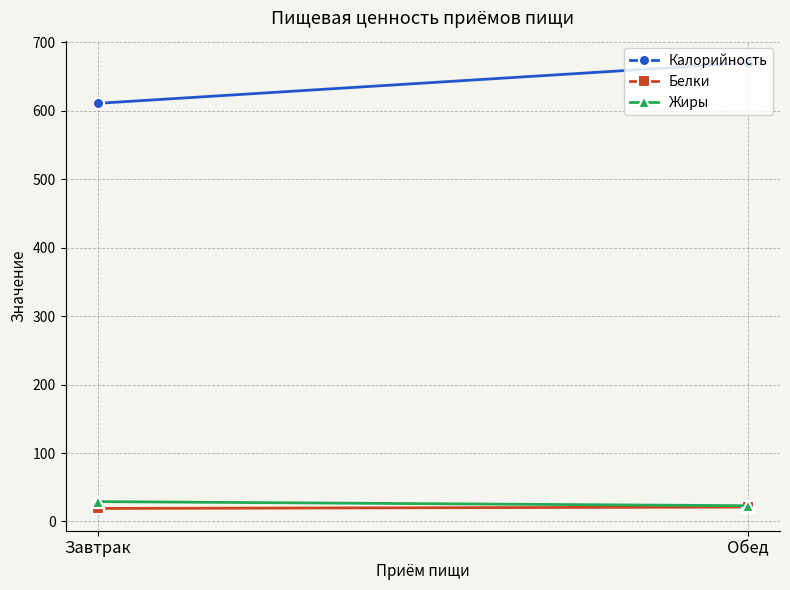

What is the average value of the Белки series?

20